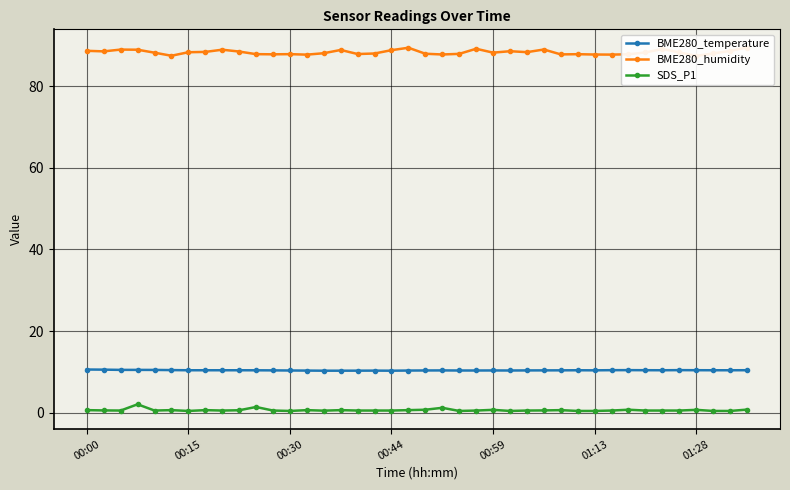

How many lines are shown in the chart?

3